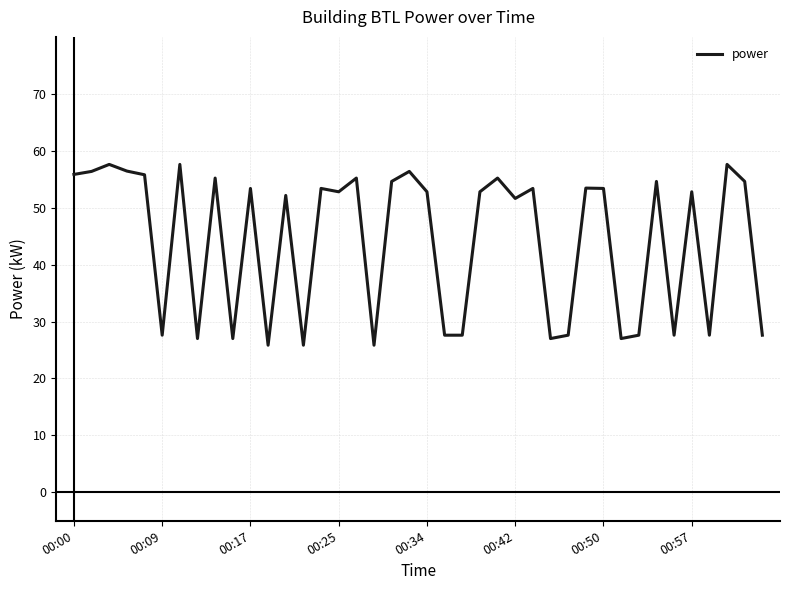

What is the smallest value displayed?

25.8